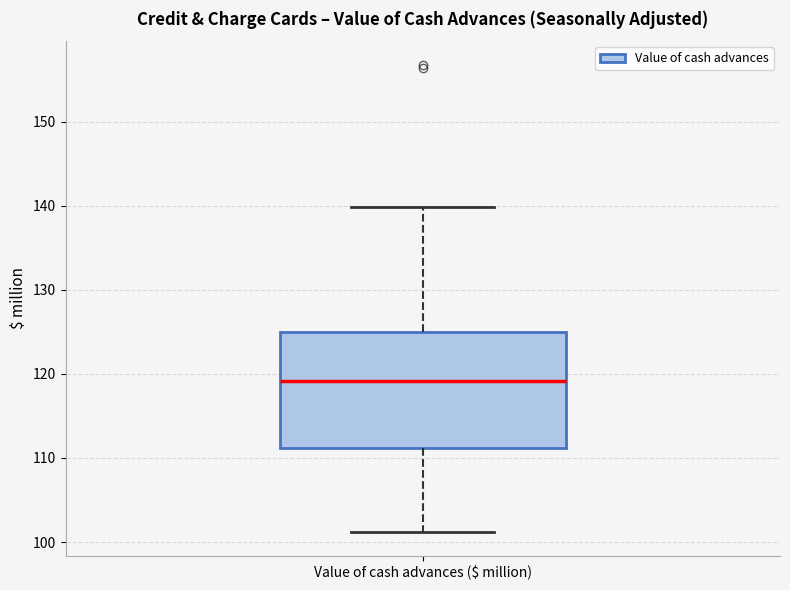

Transcribe this box plot: give where the median line is, the range the box spans, and where the two whiskers end, as read against the y-axis. The values are not printed on the chart, so give them approximately, as read against the axis.

median 119, box 111 to 125, whiskers 101 to 140